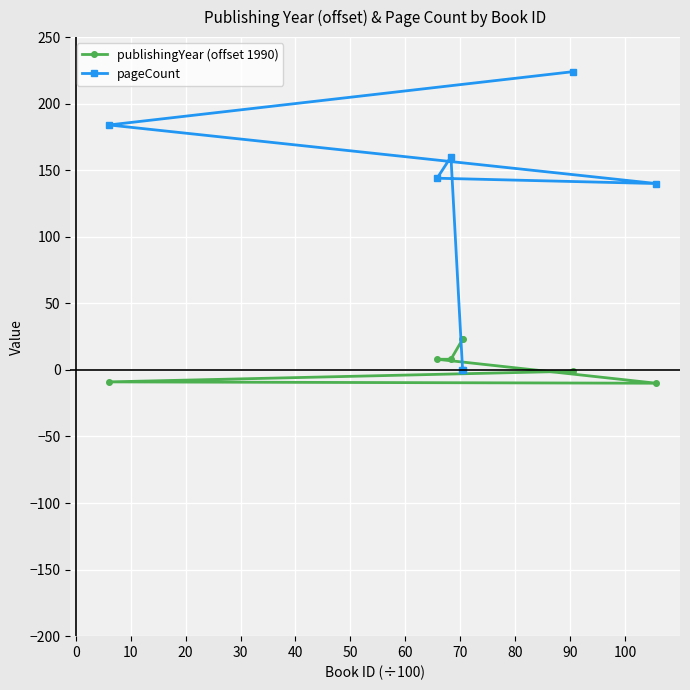

How many intersections are there between pageCount and publishingYear (offset 1990)?

1